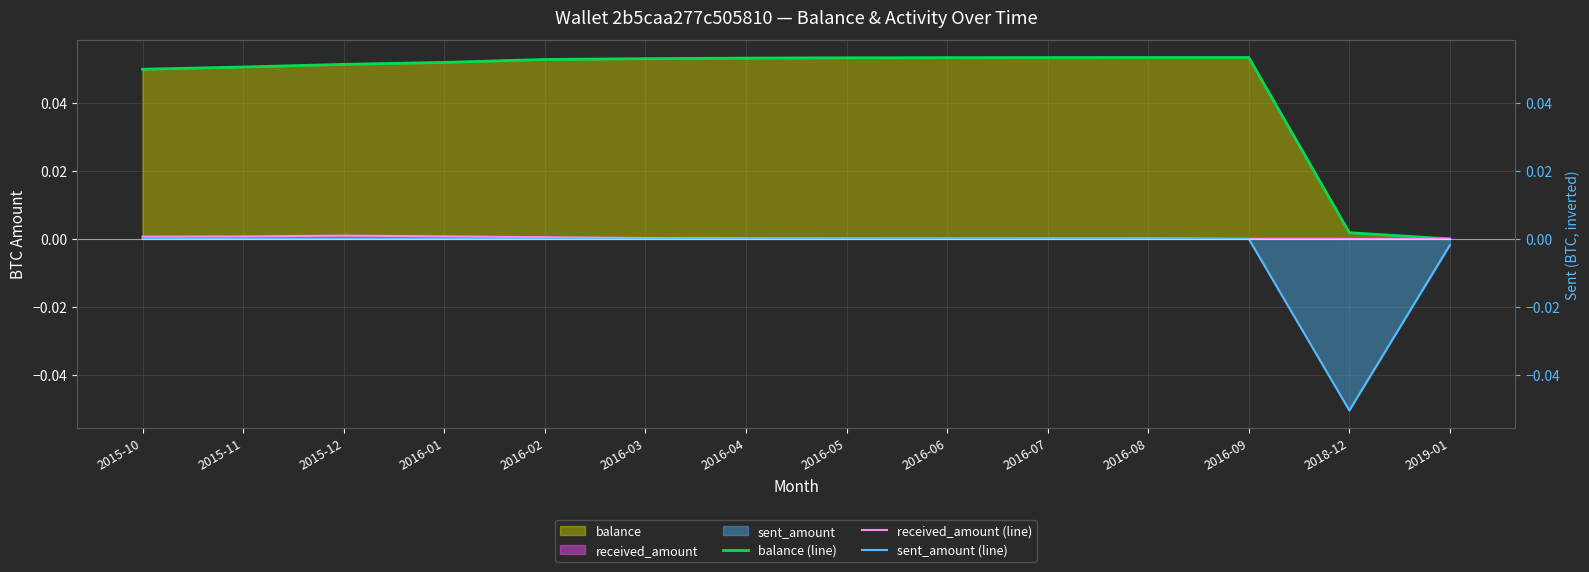

What is the label of the 9th point from the right?

2016-03